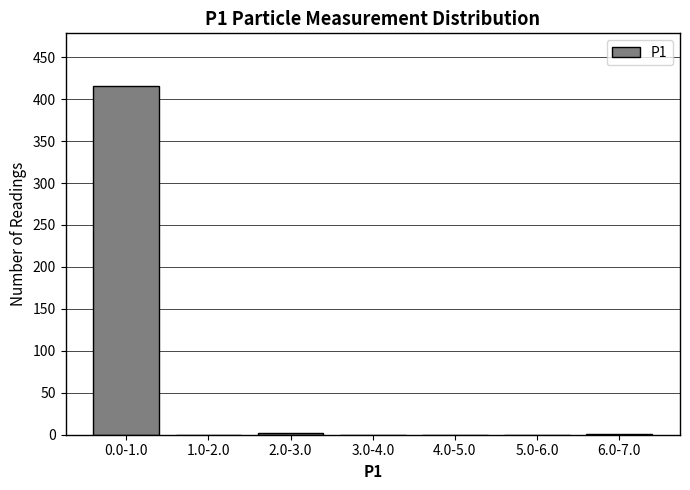

Which has a higher value, 0.0-1.0 or 4.0-5.0?

0.0-1.0